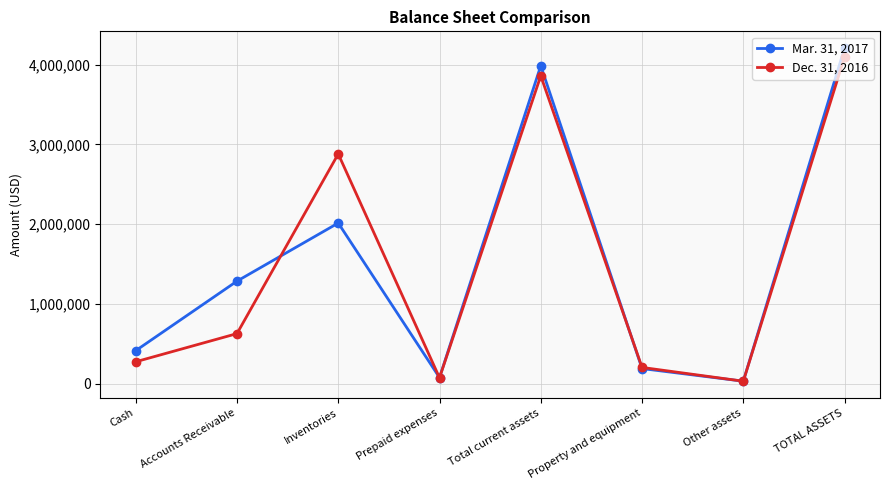

What is the total value across all series at Prepaid expenses?

152472